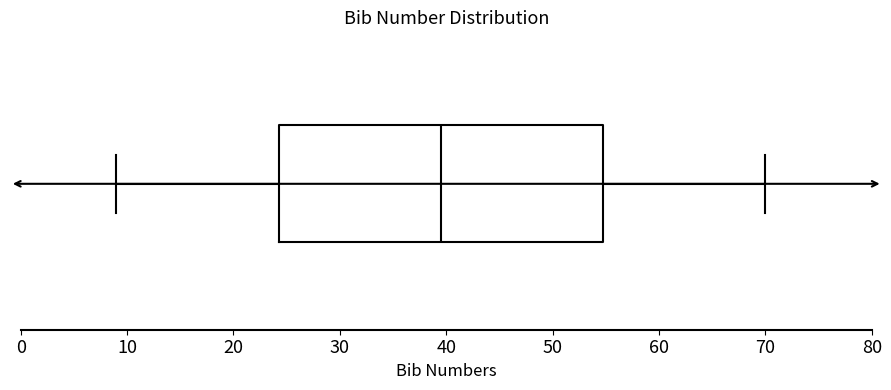

Read this box plot against the x-axis: the position of the median line, the range covered by the box, and the ends of both whiskers. The values are not printed on the chart, so give them approximately, as read against the axis.

median 40, box 24 to 55, whiskers 9 to 70